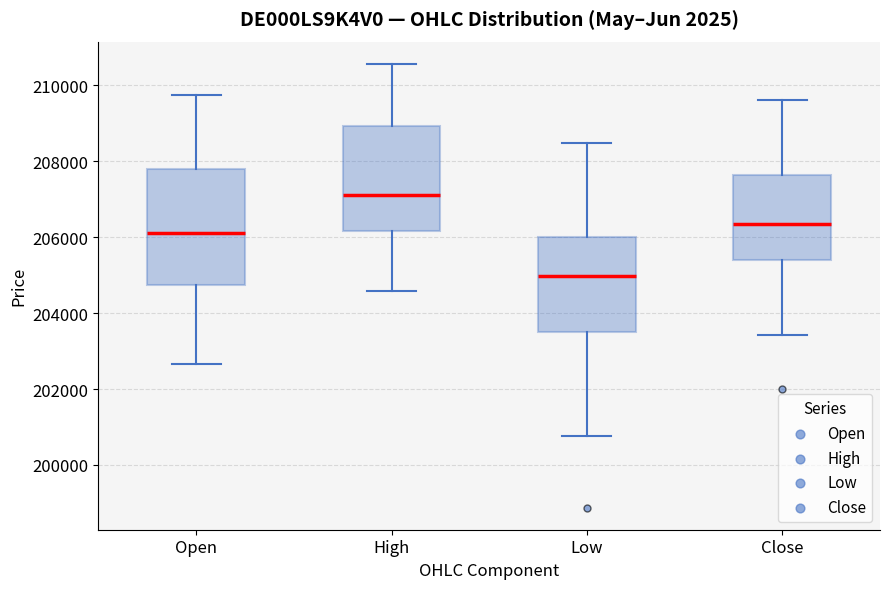

Reading left to right, transcribe this box plot: for each box, give where its median line is, the range the box spans, and where its two whiskers end, as read against the y-axis. The values are not printed on the chart, so give them approximately, as read against the axis.

Open: median 206200, box 204800 to 207800, whiskers 202600 to 209800
High: median 207200, box 206200 to 209000, whiskers 204600 to 210600
Low: median 205000, box 203400 to 206000, whiskers 200800 to 208400
Close: median 206400, box 205400 to 207600, whiskers 203400 to 209600